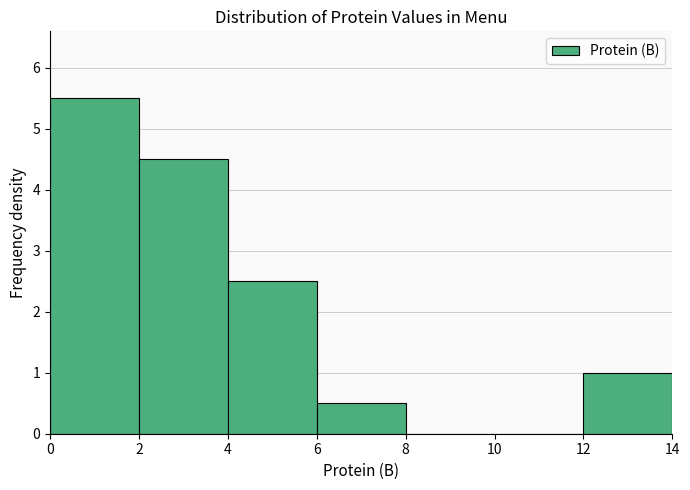

Reading left to right, list every bar in this chart as the range it spans on the x-axis followed by its height. The values are not printed on the chart, so give them approximately, as read against the axis.

0 to 2: 5.5
2 to 4: 4.5
4 to 6: 2.5
6 to 8: 0.5
8 to 10: 0
10 to 12: 0
12 to 14: 1.0